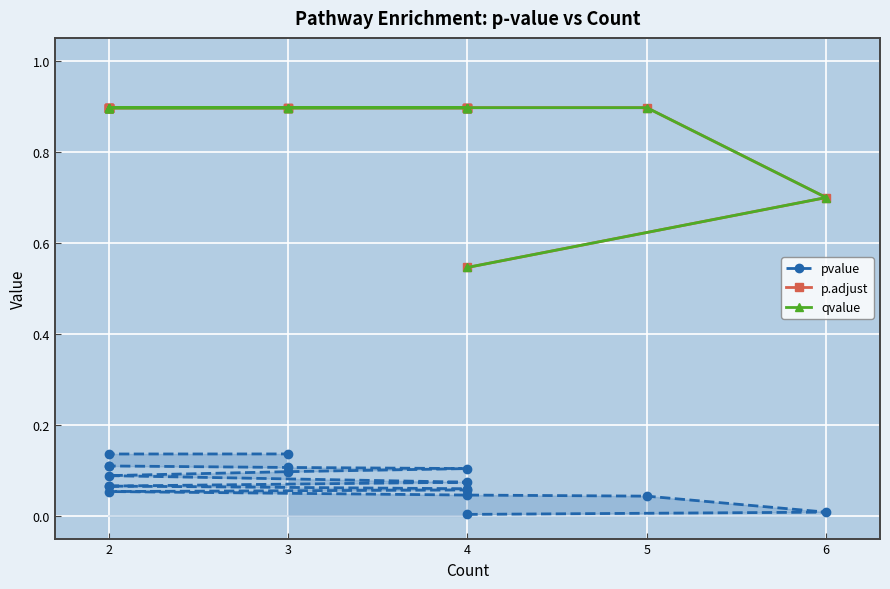

The value of pvalue at 5 is 0.0. True or false?

False